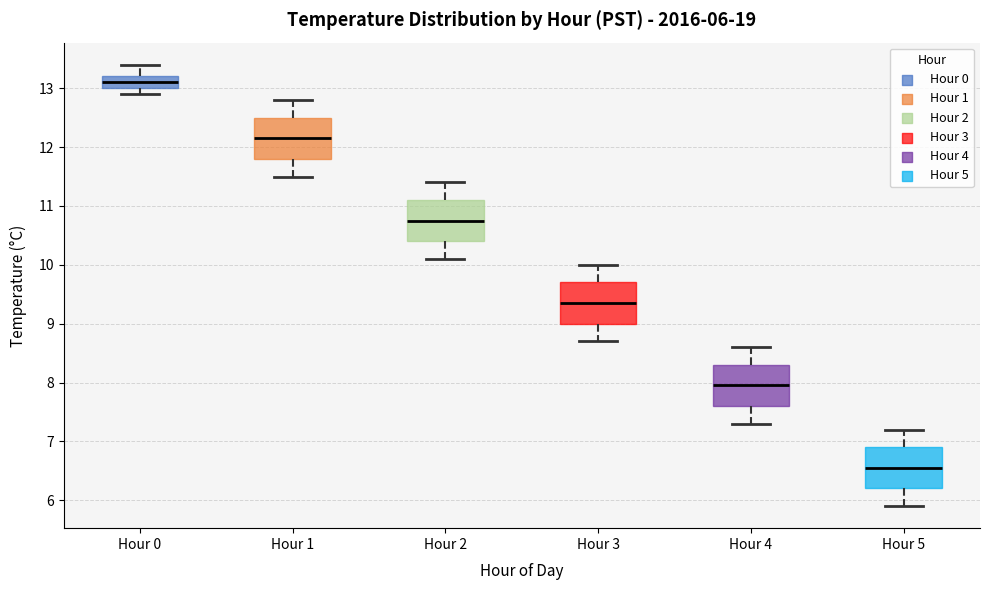

Which box has the highest median line?

Hour 0